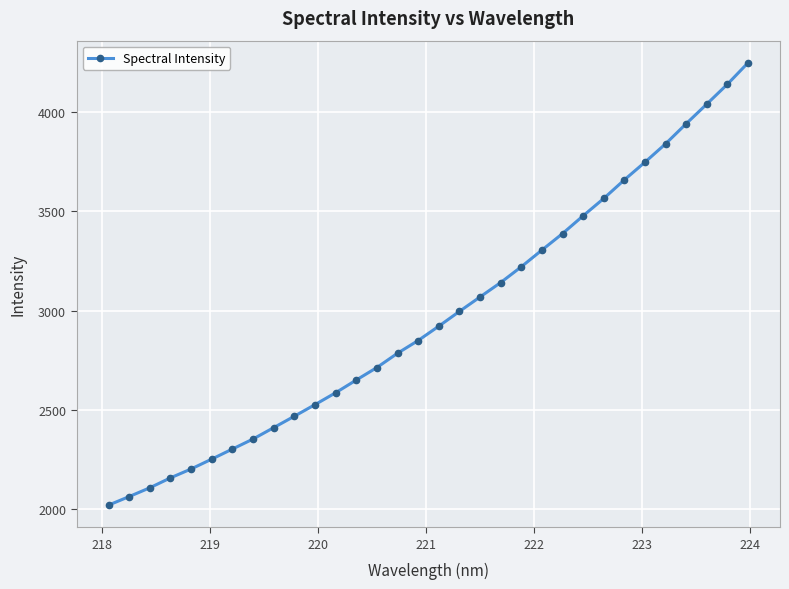

What is the difference between the maximum and second lowest values?

2183.0